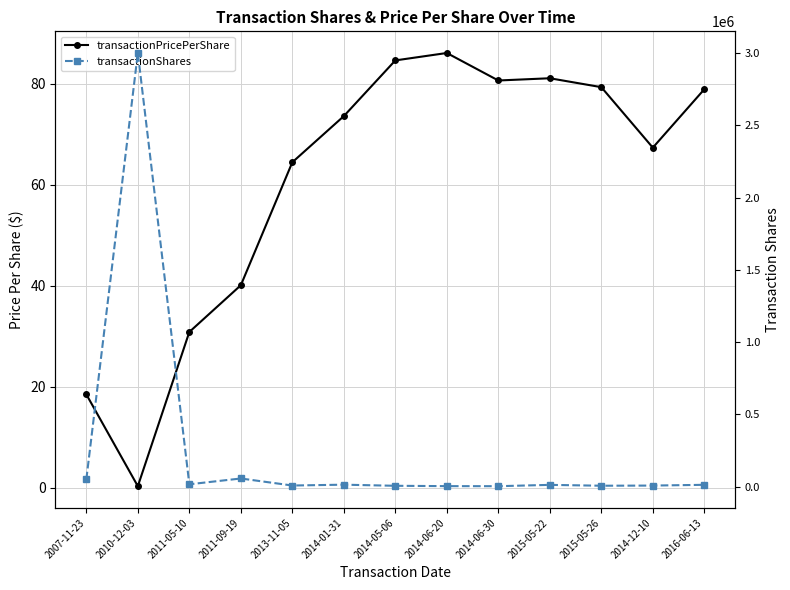

At which category does the chart reach its peak across all series?

2010-12-03